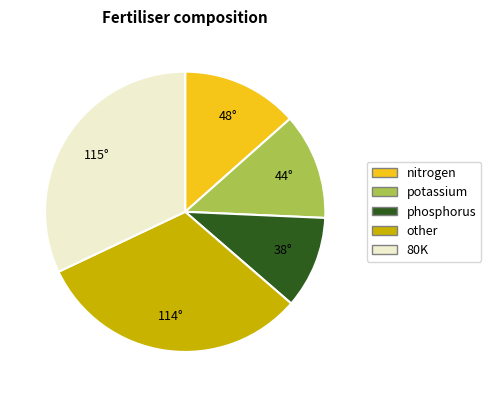

Count the number of slices in the pie.

5